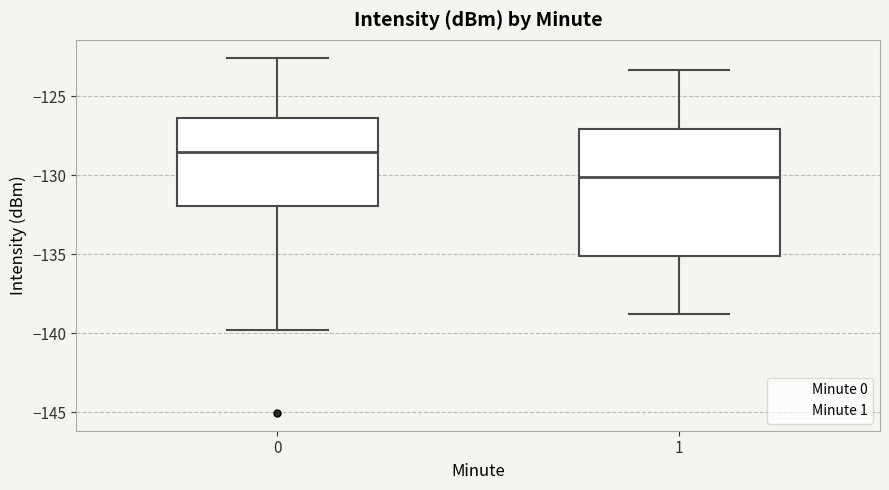

Reading left to right, transcribe this box plot: for each box, give where its median line is, the range the box spans, and where its two whiskers end, as read against the y-axis. The values are not printed on the chart, so give them approximately, as read against the axis.

0: median -128.5, box -132.0 to -126.5, whiskers -140.0 to -122.5
1: median -130.0, box -135.0 to -127.0, whiskers -139.0 to -123.5